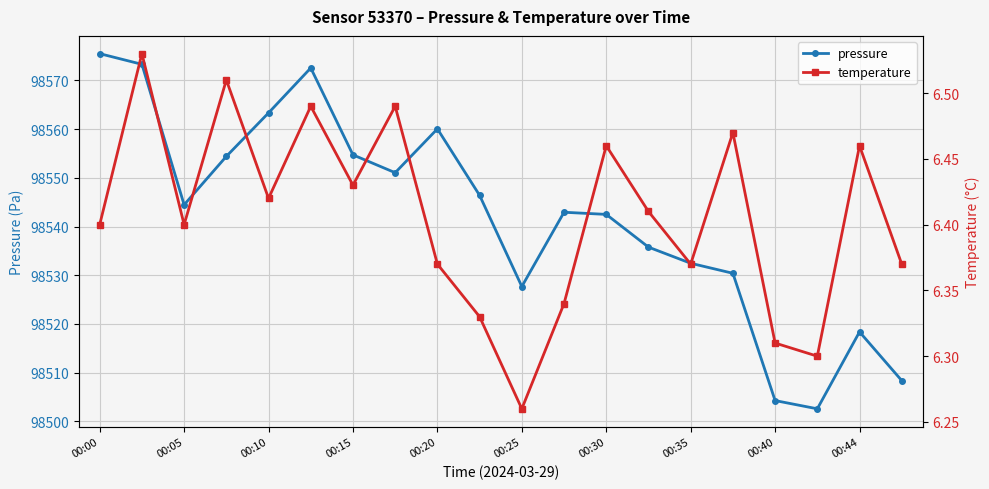

What is the value of the temperature point at the 15th from the left?

6.4